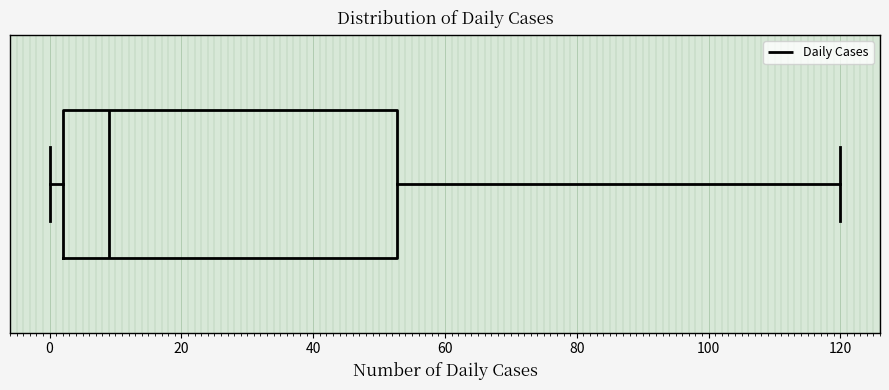

Read this box plot against the x-axis: the position of the median line, the range covered by the box, and the ends of both whiskers. The values are not printed on the chart, so give them approximately, as read against the axis.

median 10, box 2 to 52, whiskers 0 to 120